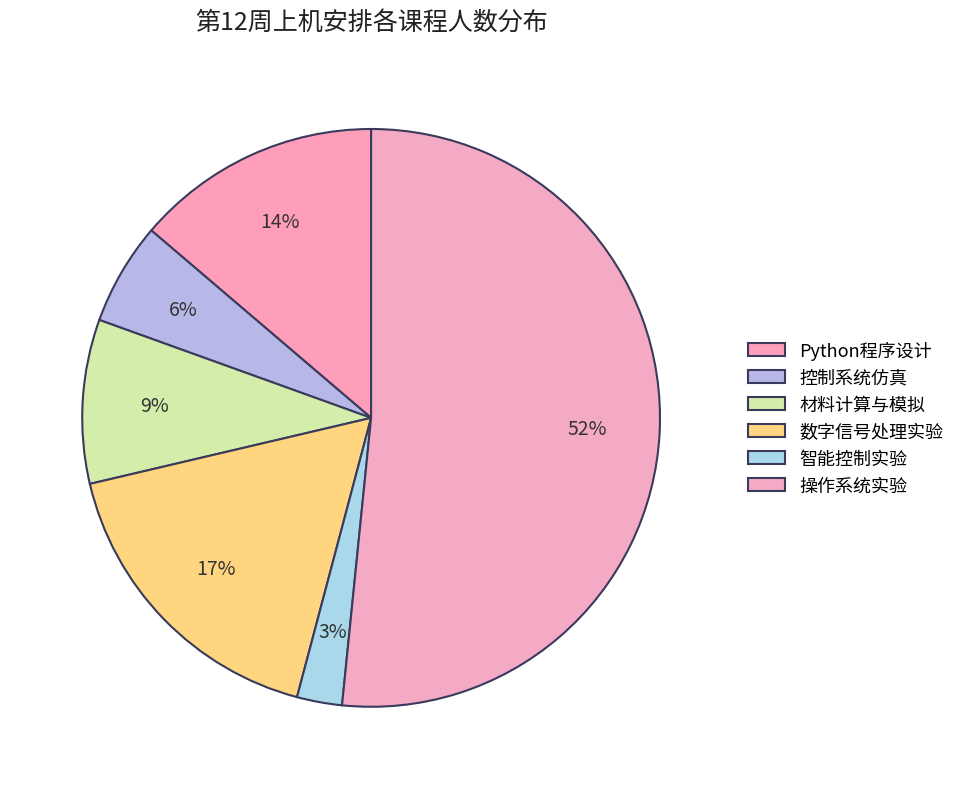

Is 材料计算与模拟 the majority of the pie?

No